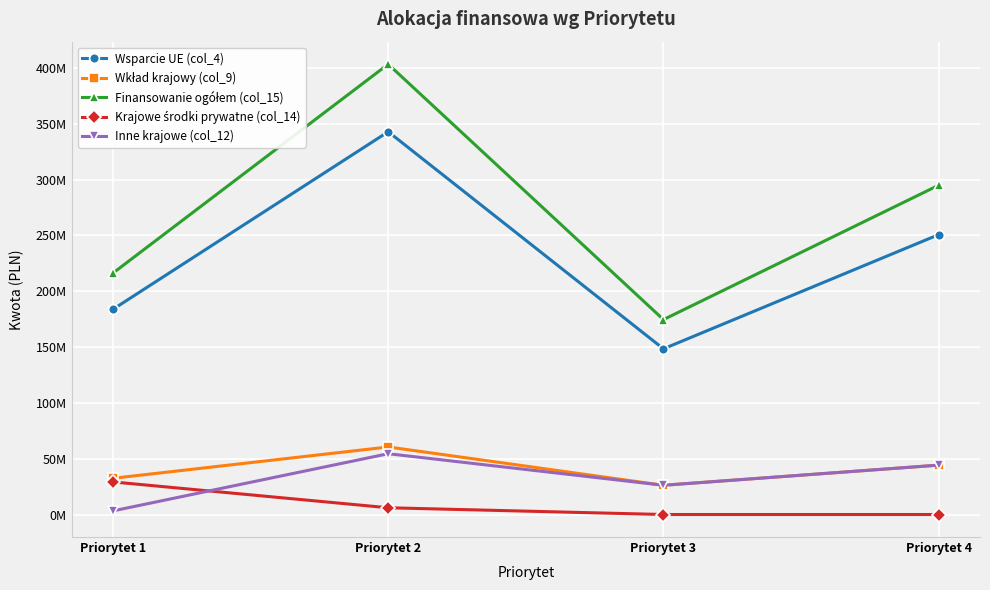

What is the greatest value displayed?

403395462